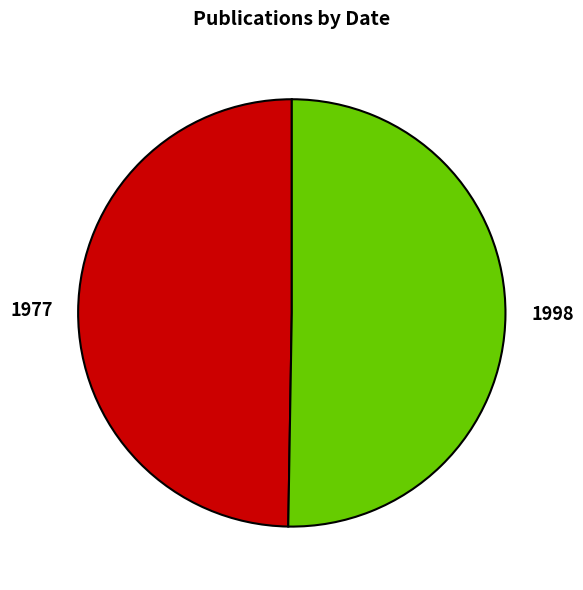

True or false: 1998 accounts for 50% of the total.

True